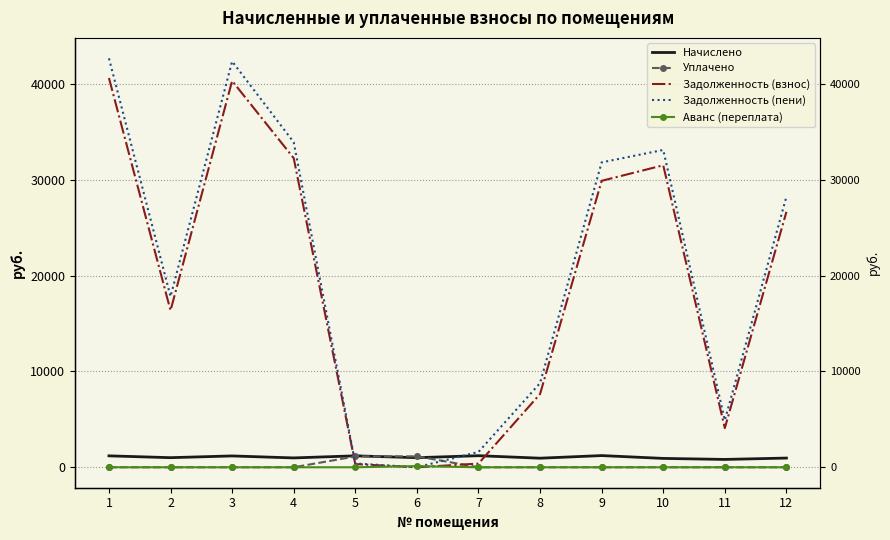

Which series has the largest total across all categories?

Задолженность (пени)